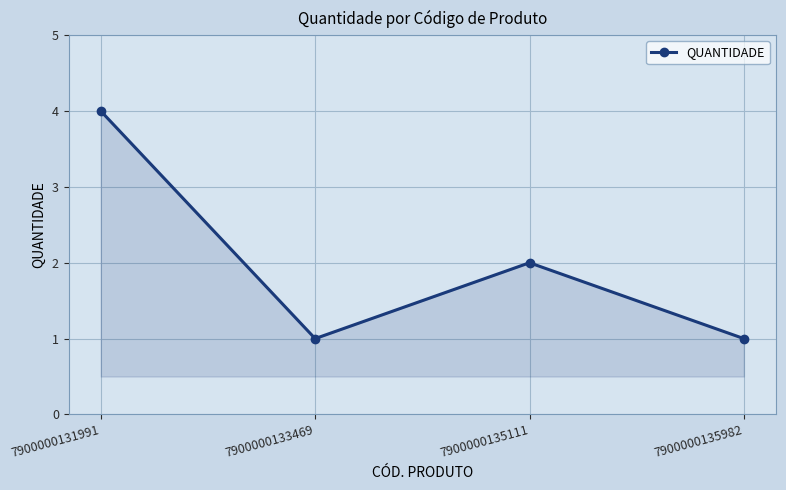

What is the change in value from 7900000133469 to 7900000135111?

+1